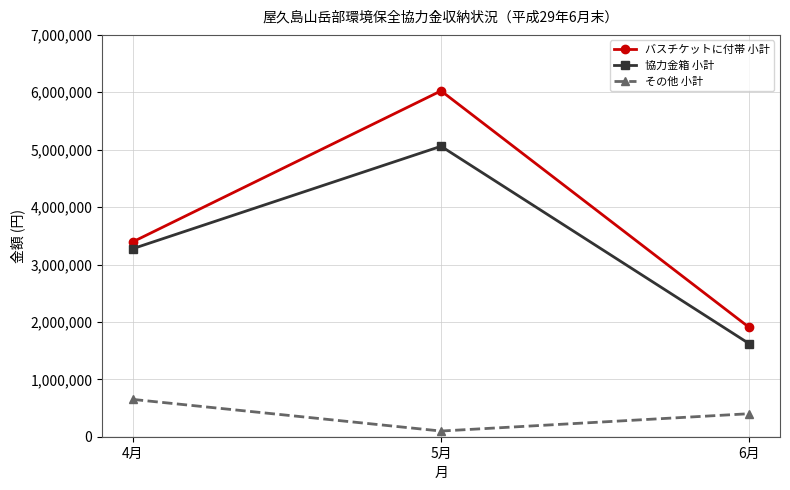

True or false: バスチケットに付帯 小計 has a value of 3396000 at 4月.

True